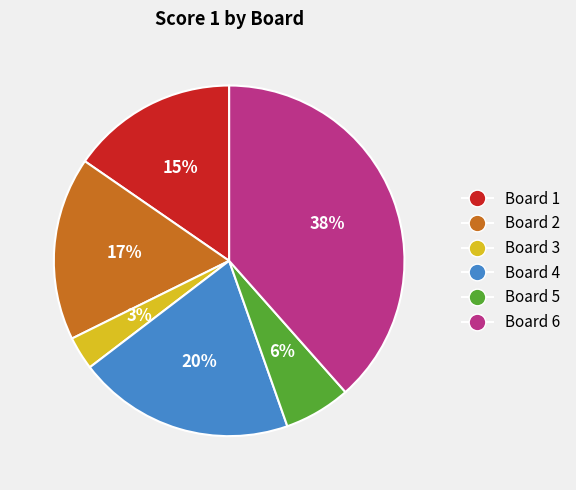

To the nearest percent, what is the average slice percentage?

17%